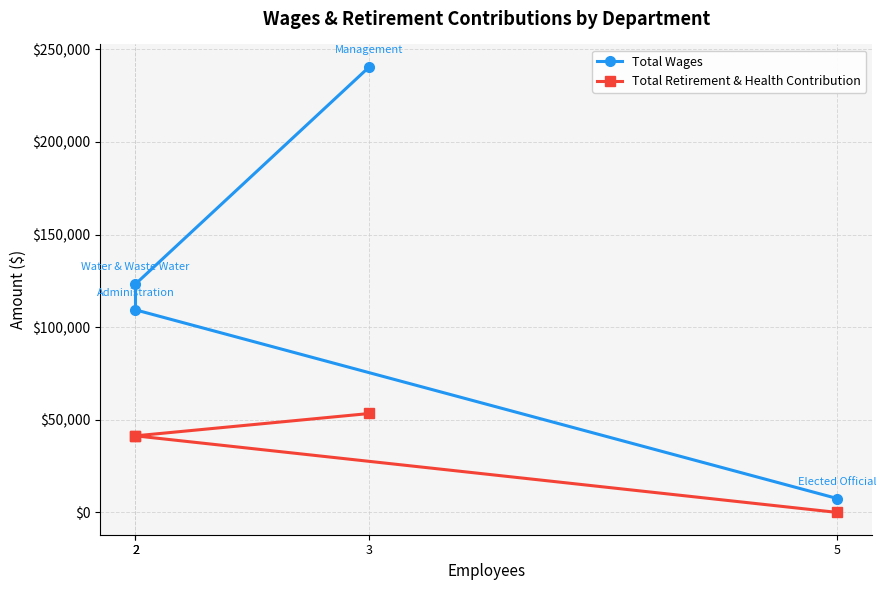

Which series changed the most between 3 and 5?

Total Wages